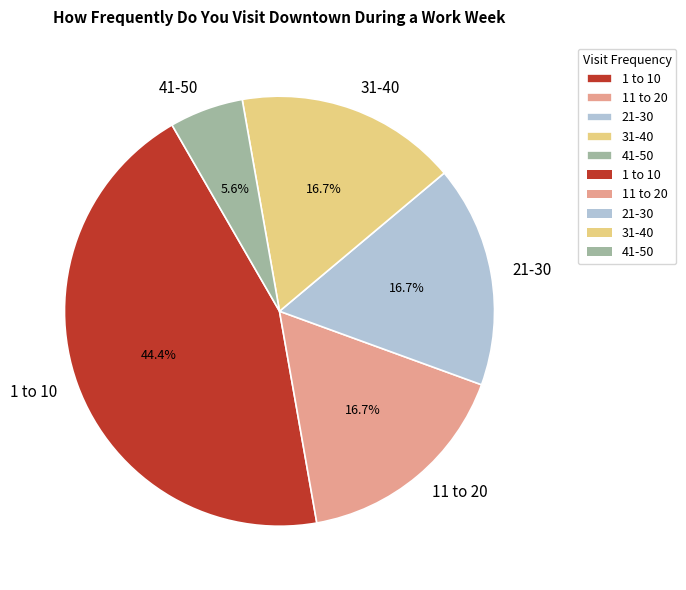

To the nearest percent, what is the difference between the largest and smallest slice percentages?

39%